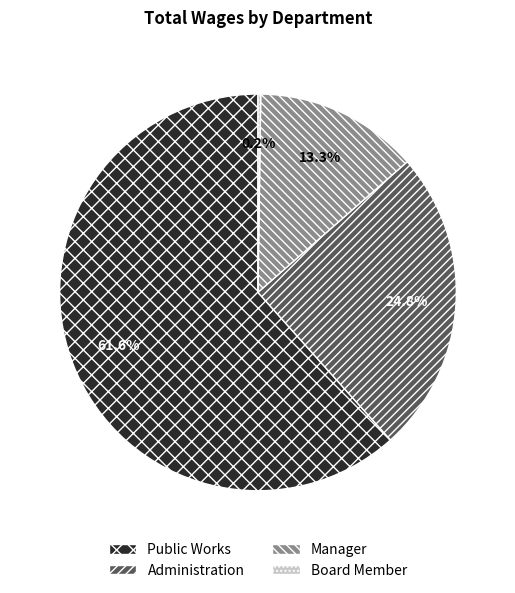

Which category has the biggest portion of the pie?

Public Works